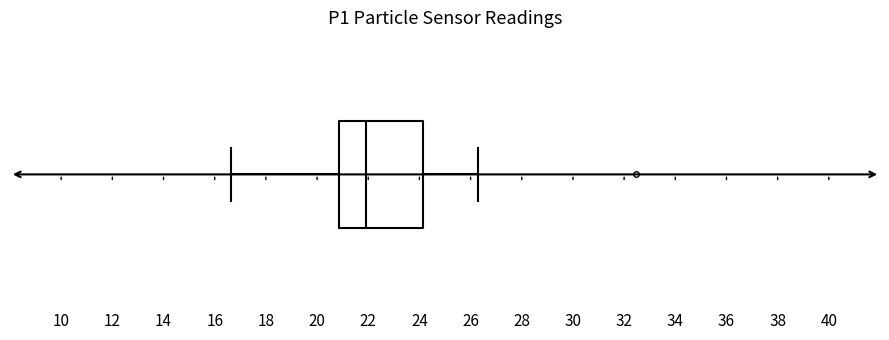

Read this box plot against the x-axis: the position of the median line, the range covered by the box, and the ends of both whiskers. The values are not printed on the chart, so give them approximately, as read against the axis.

median 22.0, box 20.8 to 24.2, whiskers 16.6 to 26.4